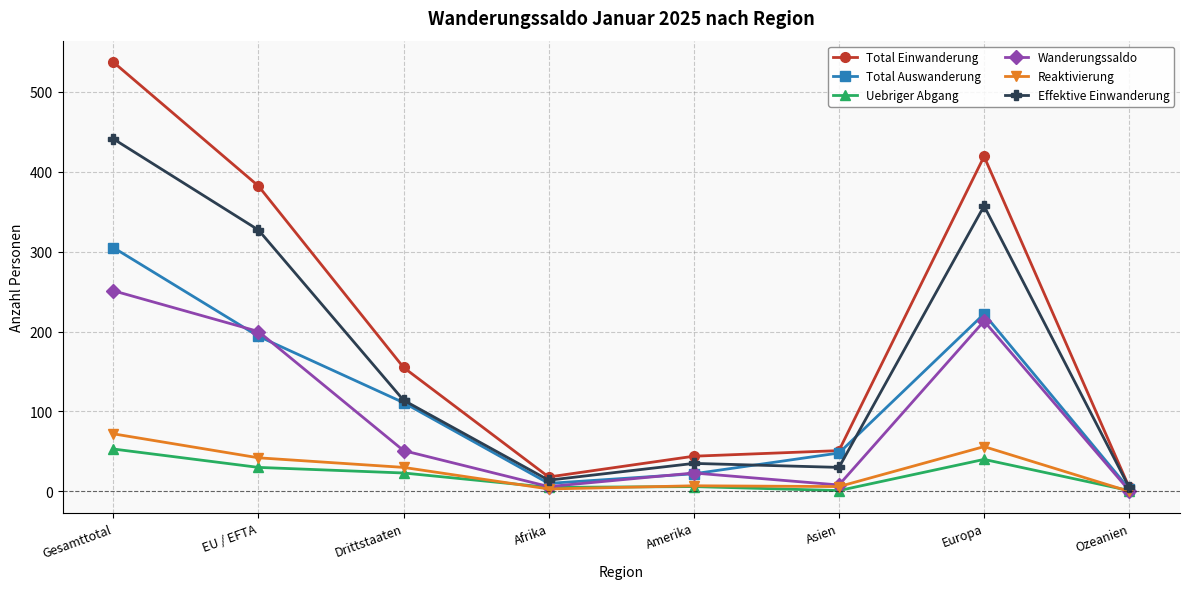

What is the difference between the maximum and minimum values in the Total Auswanderung series?

302